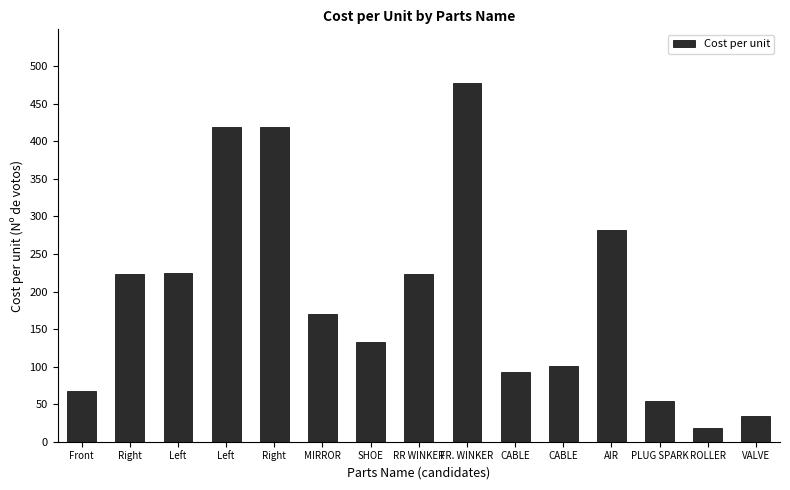

Is it true that the value at AIR is 281.6?

True